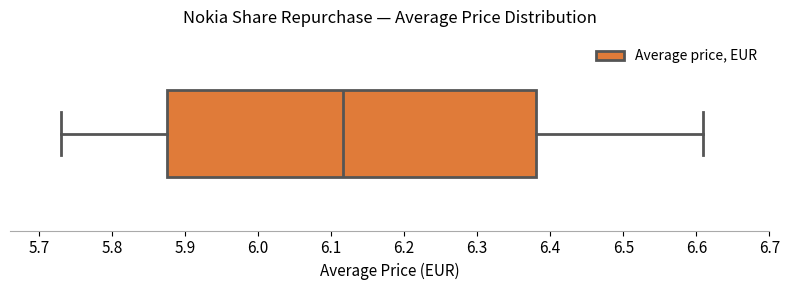

Transcribe this box plot: give where the median line is, the range the box spans, and where the two whiskers end, as read against the x-axis. The values are not printed on the chart, so give them approximately, as read against the axis.

median 6.12, box 5.88 to 6.38, whiskers 5.73 to 6.61